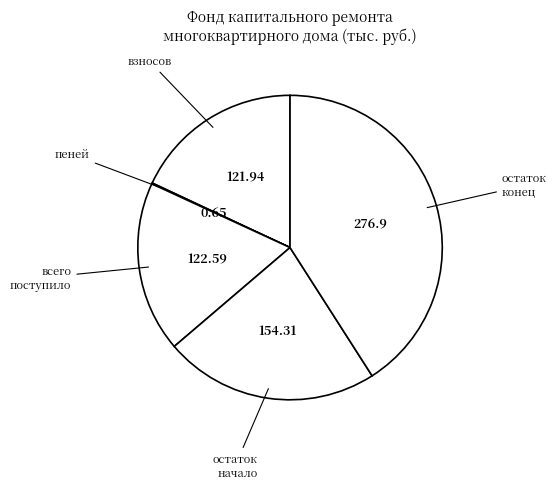

Count the number of slices in the pie.

5